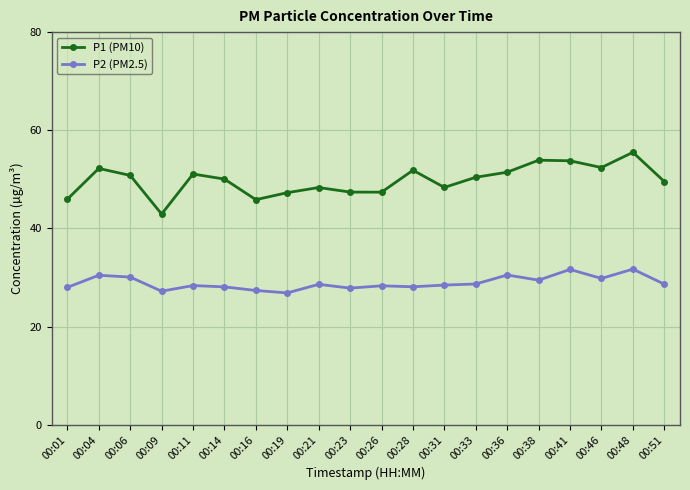

Which series has the largest total across all categories?

P1 (PM10)